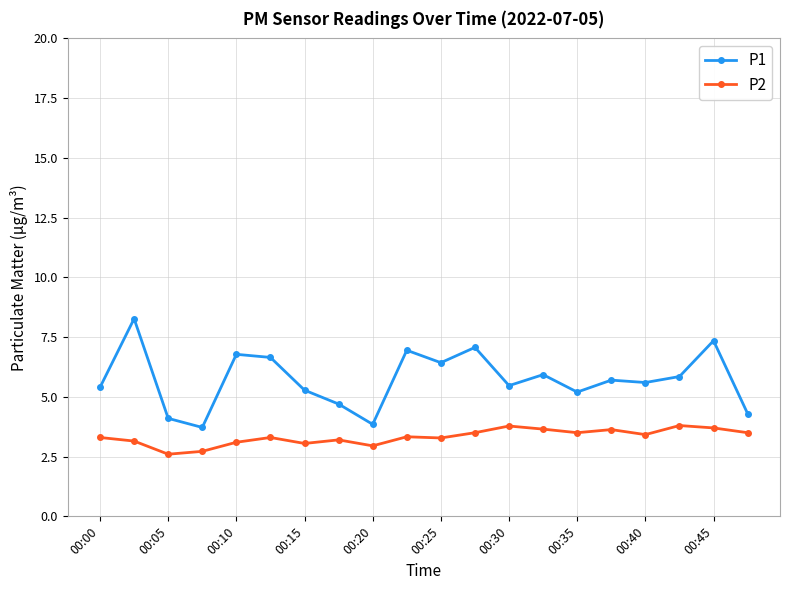

True or false: P2 and P1 cross at least once.

False